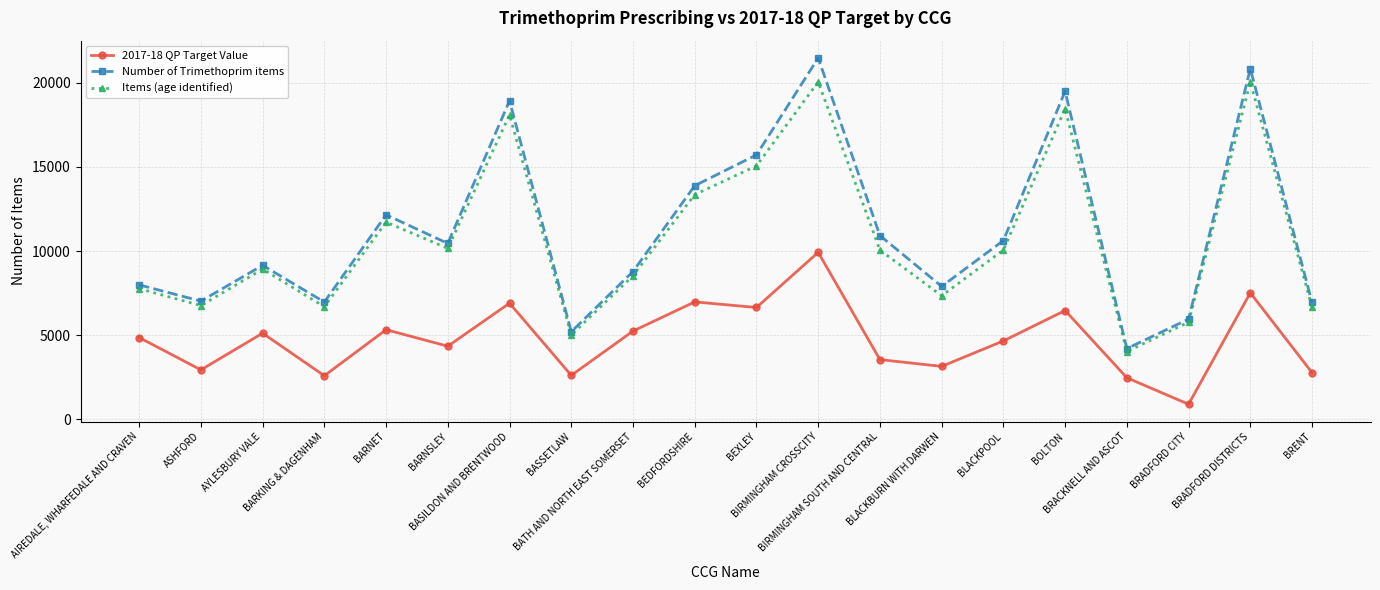

Which series has the largest total across all categories?

Number of Trimethoprim items